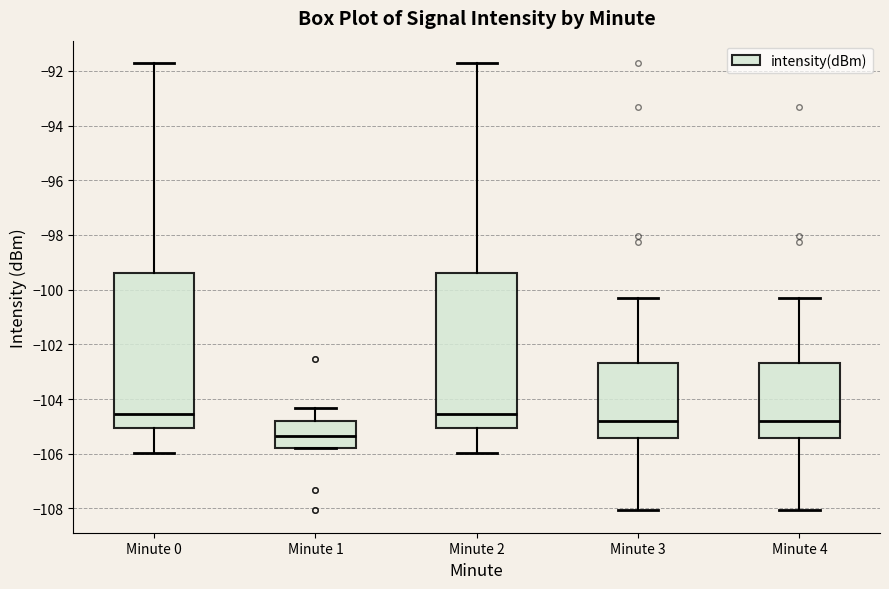

Reading left to right, transcribe this box plot: for each box, give where its median line is, the range the box spans, and where its two whiskers end, as read against the y-axis. The values are not printed on the chart, so give them approximately, as read against the axis.

Minute 0: median -104.6, box -105.0 to -99.4, whiskers -106.0 to -91.8
Minute 1: median -105.4, box -105.8 to -104.8, whiskers -105.8 to -104.4
Minute 2: median -104.6, box -105.0 to -99.4, whiskers -106.0 to -91.8
Minute 3: median -104.8, box -105.4 to -102.6, whiskers -108.0 to -100.4
Minute 4: median -104.8, box -105.4 to -102.6, whiskers -108.0 to -100.4